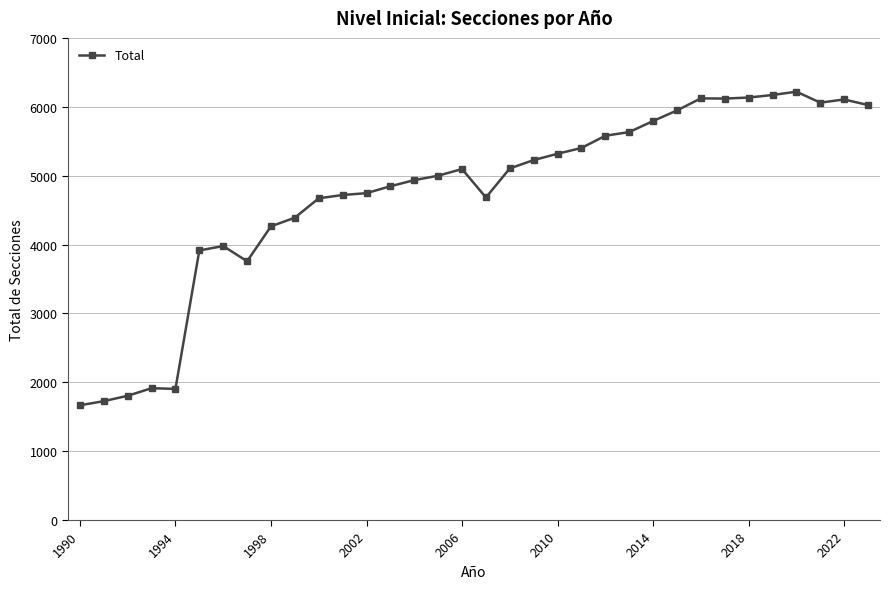

What is the minimum value shown in the chart?

1666